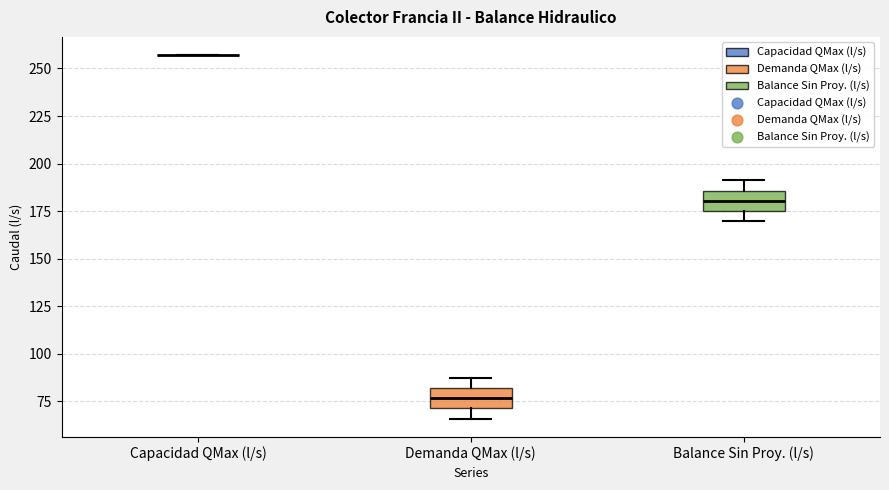

Reading left to right, read every box against the y-axis: the position of its median line, the range the box covers, and the ends of its whiskers. The values are not printed on the chart, so give them approximately, as read against the axis.

Capacidad QMax (l/s): box collapsed to a line at 255, whiskers 255 to 255
Demanda QMax (l/s): median 75, box 70 to 80, whiskers 65 to 85
Balance Sin Proy. (l/s): median 180, box 175 to 185, whiskers 170 to 190